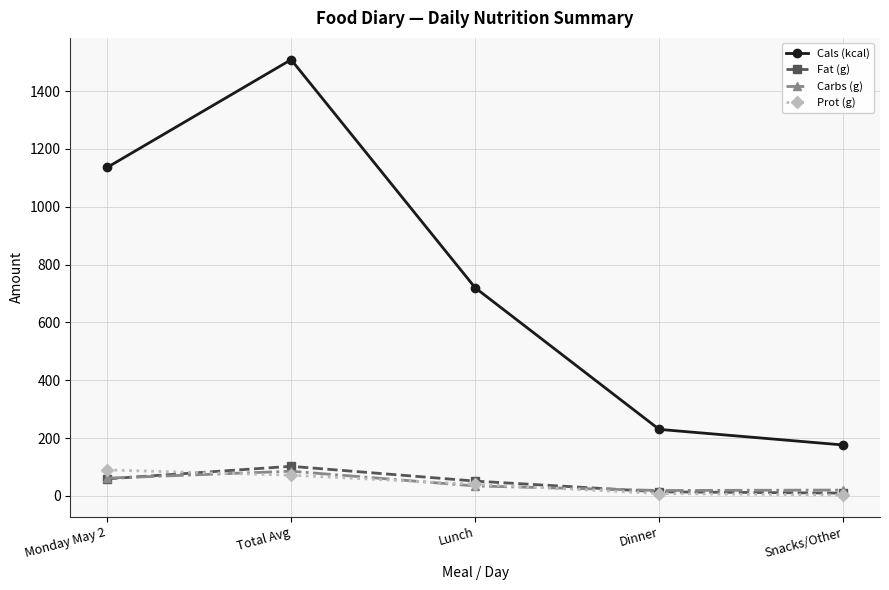

What is the greatest value displayed?

1509.0